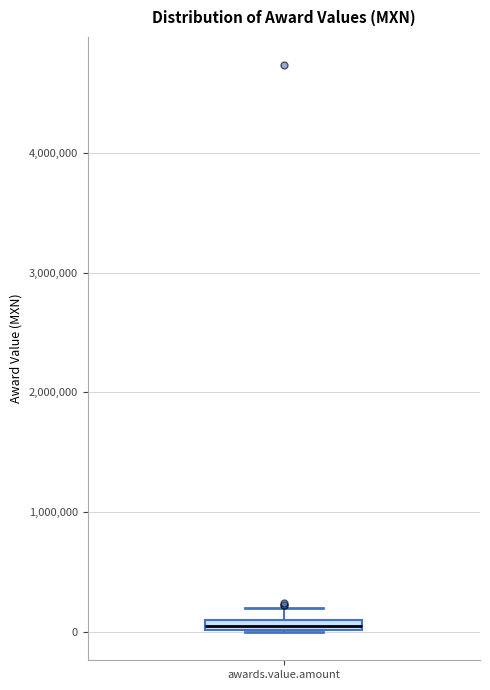

Where is the upper edge of the box for awards.value.amount on the y-axis? The values are not printed on the chart, so give them approximately, as read against the axis.

100000